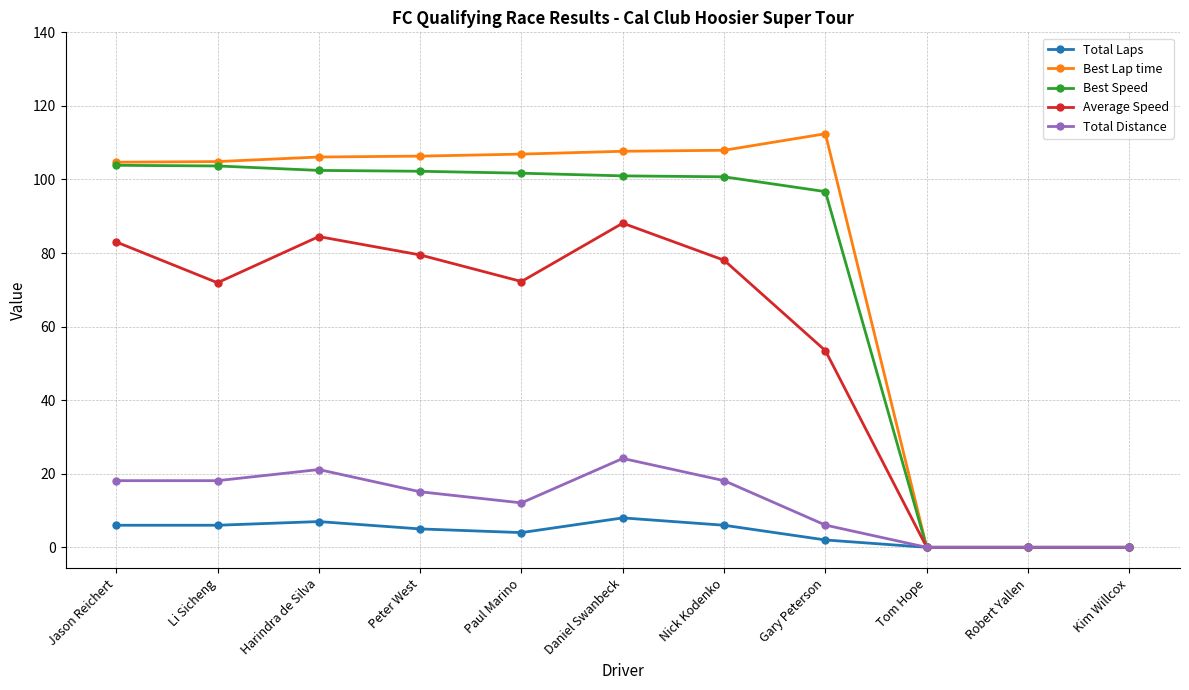

True or false: Best Lap time has a value of 155.1 at Harindra de Silva.

False